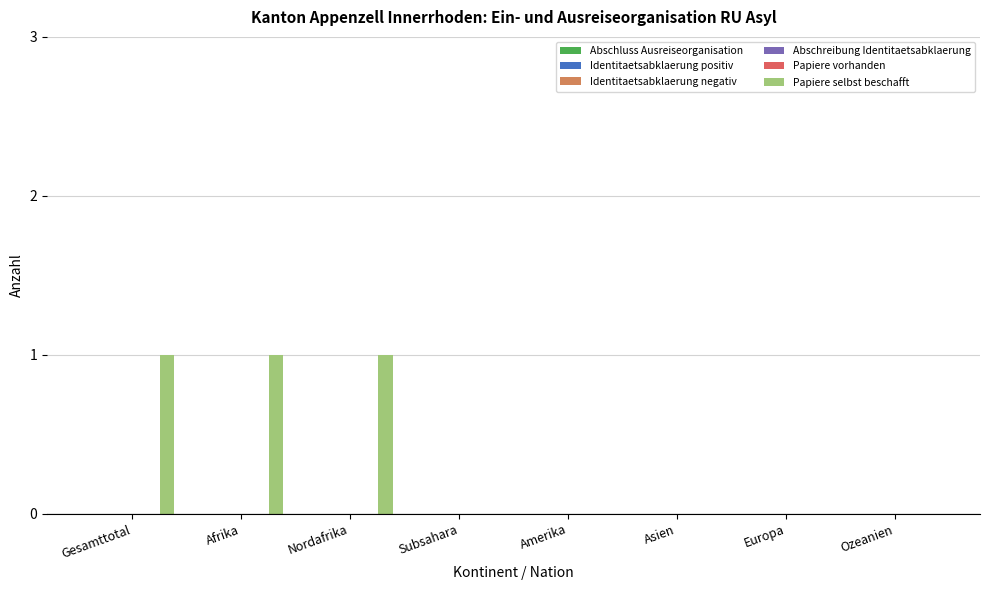

What is the sum of all values?

3